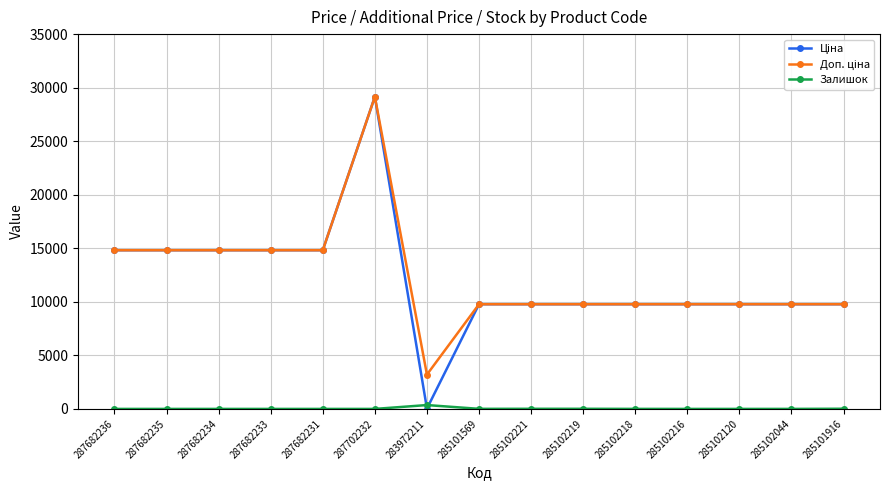

The Залишок series shows 0.0 at 287682231. True or false?

True